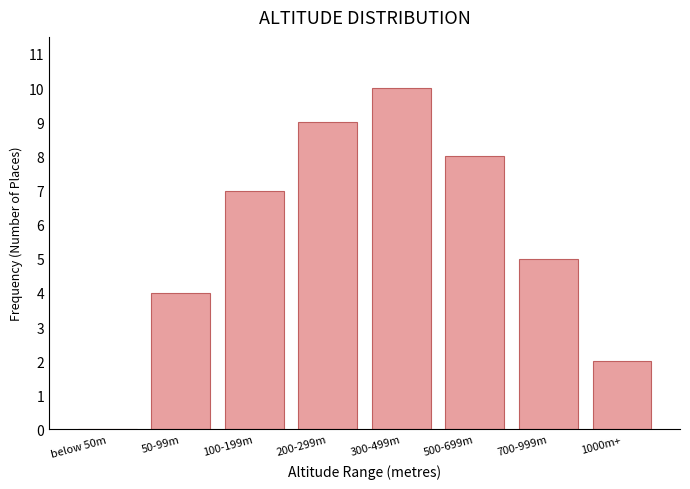

Reading left to right, transcribe all the data shown in this chart.

below 50m=0	50-99m=4	100-199m=7	200-299m=9	300-499m=10	500-699m=8	700-999m=5	1000m+=2